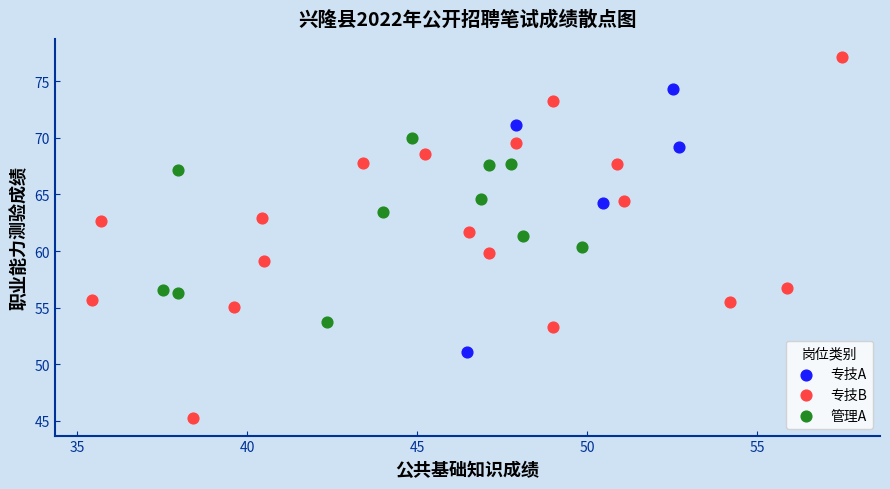

Which series reaches the minimum Y coordinate?

专技B